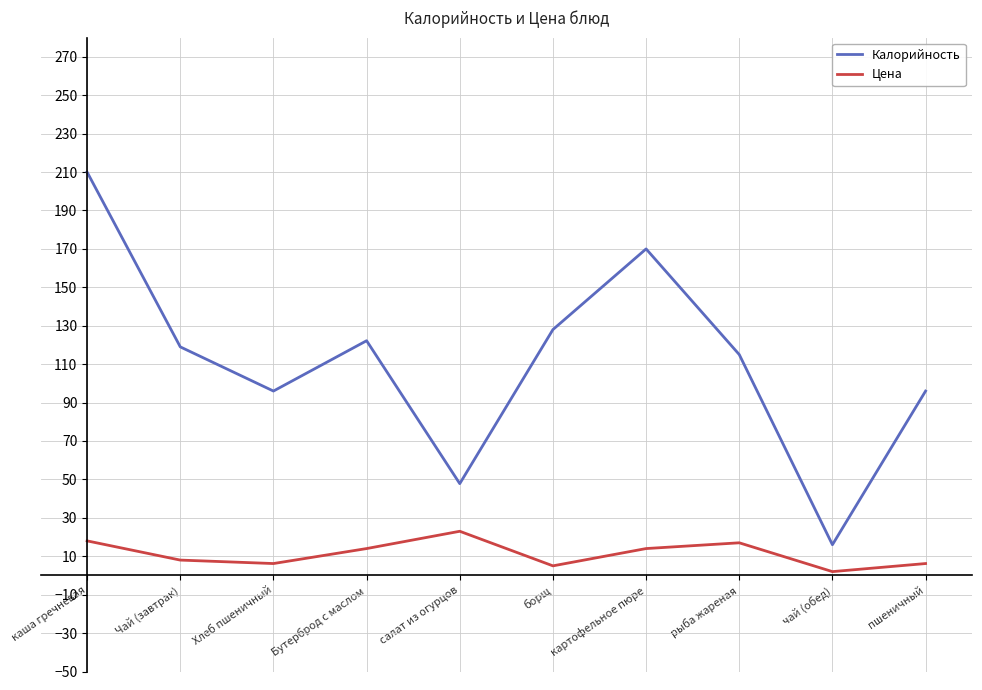

What position from the right is картофельное пюре?

4